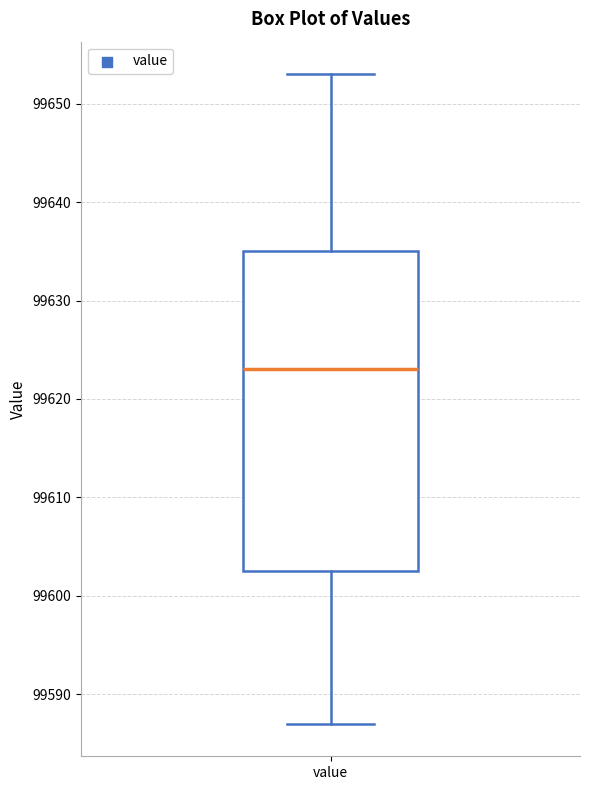

Transcribe this box plot: give where the median line is, the range the box spans, and where the two whiskers end, as read against the y-axis. The values are not printed on the chart, so give them approximately, as read against the axis.

median 99623, box 99603 to 99635, whiskers 99587 to 99653